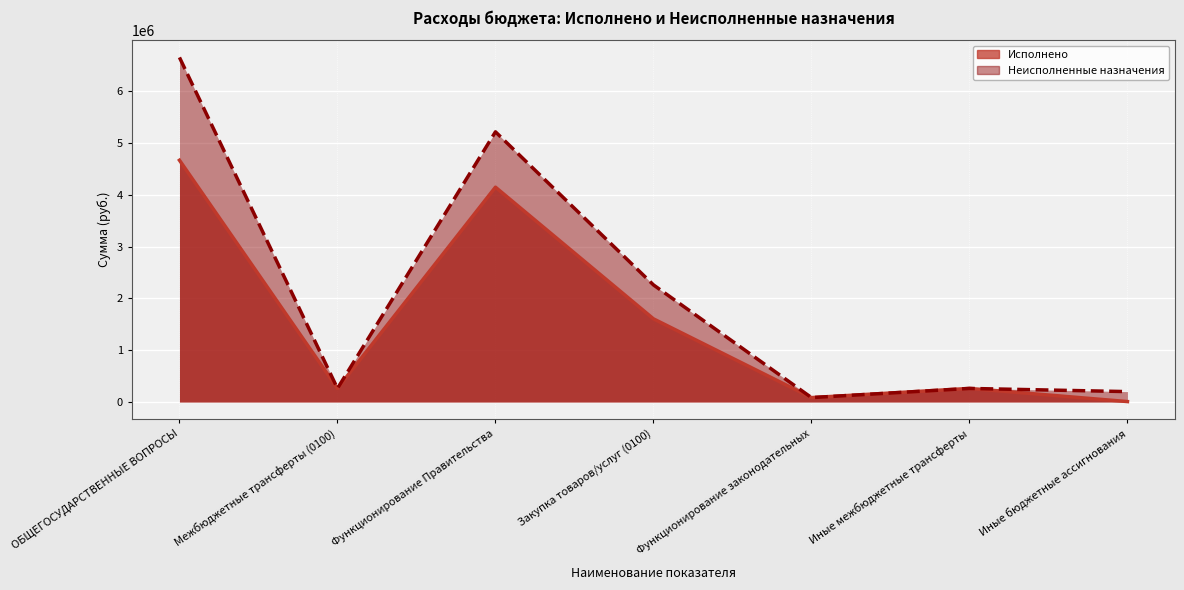

Does the chart display data point markers on the line(s)?

No